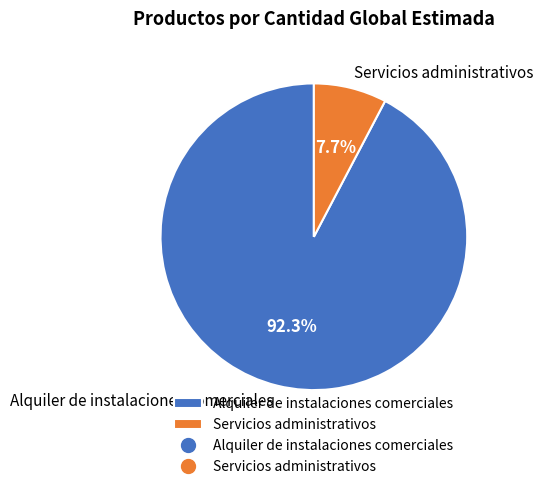

True or false: Alquiler de instalaciones comerciales accounts for 92% of the total.

True